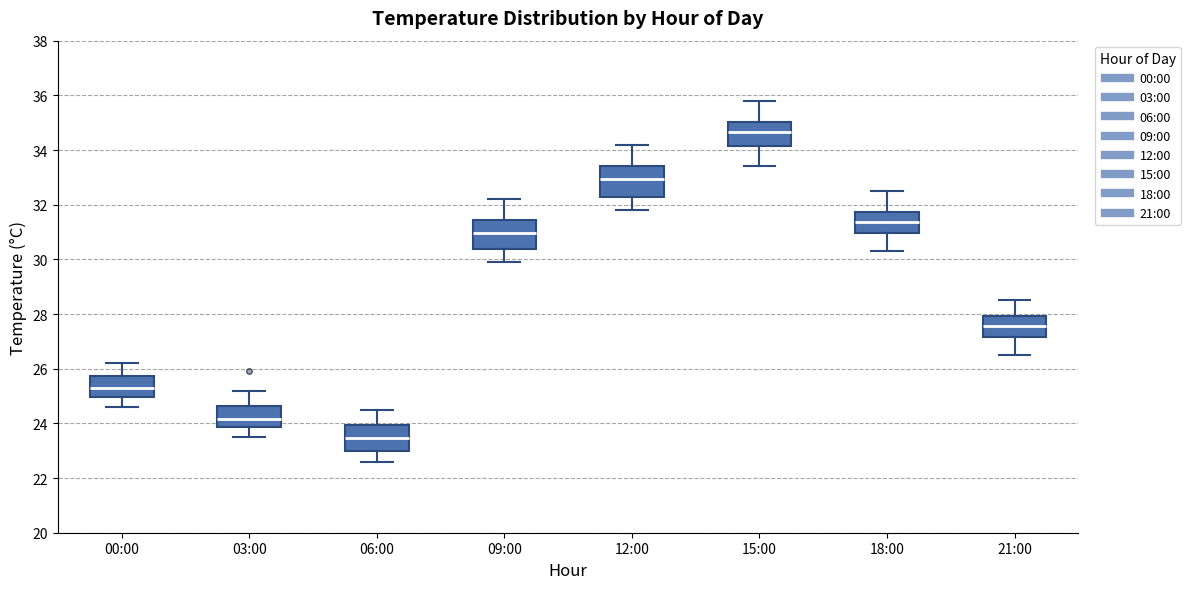

Which box has the lowest median line?

06:00